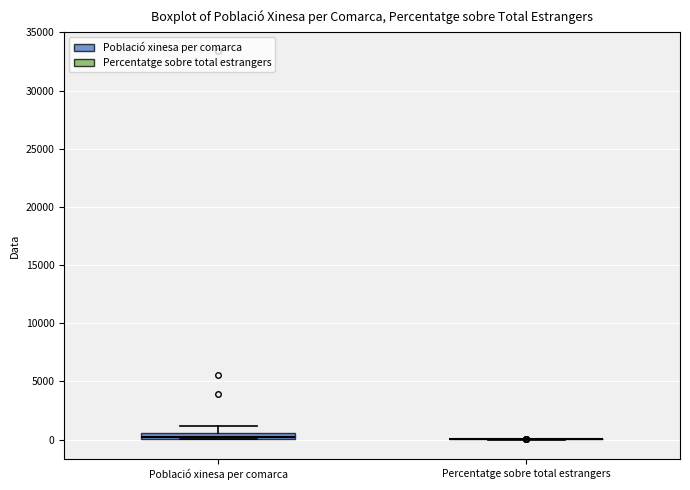

Where is the lower edge of the box for Població xinesa per comarca on the y-axis? The values are not printed on the chart, so give them approximately, as read against the axis.

0